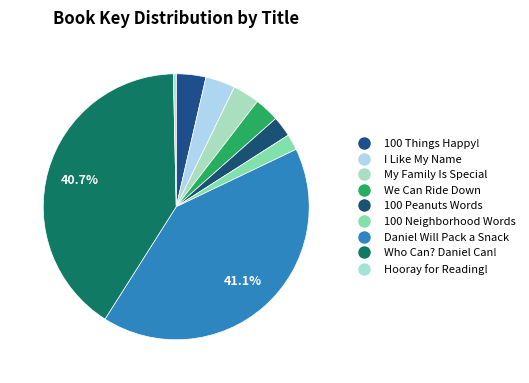

Which slice is the smallest?

Hooray for Reading!